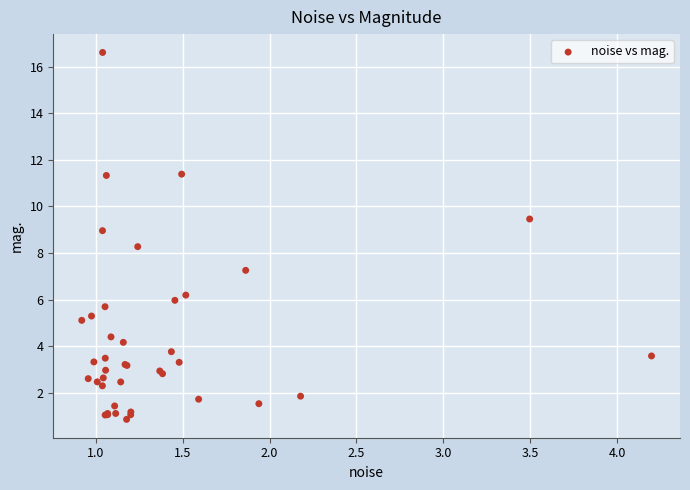

What Y value in the scatter plot is closest to 8?

8.3